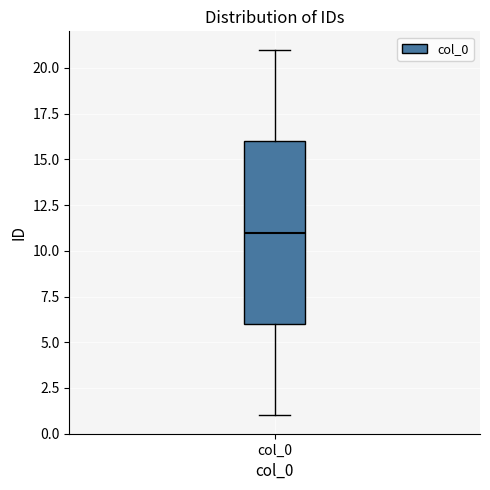

Transcribe this box plot: give where the median line is, the range the box spans, and where the two whiskers end, as read against the y-axis. The values are not printed on the chart, so give them approximately, as read against the axis.

median 11, box 6 to 16, whiskers 1 to 21